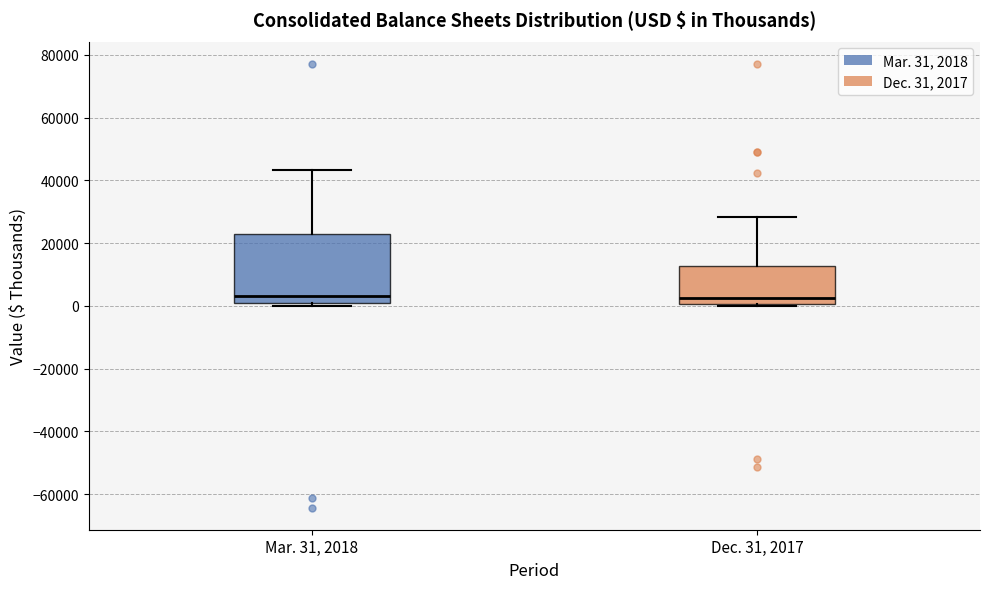

Where does the upper whisker of the box for Dec. 31, 2017 end on the y-axis? The values are not printed on the chart, so give them approximately, as read against the axis.

28000